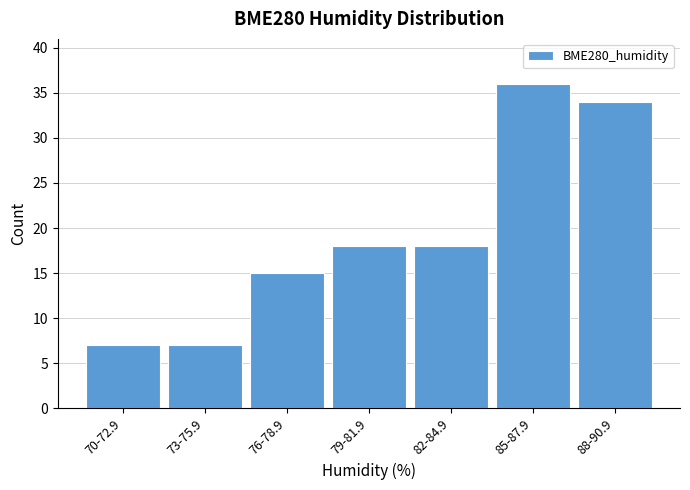

Reading right to left, transcribe all the data shown in this chart.

88-90.9=34	85-87.9=36	82-84.9=18	79-81.9=18	76-78.9=15	73-75.9=7	70-72.9=7